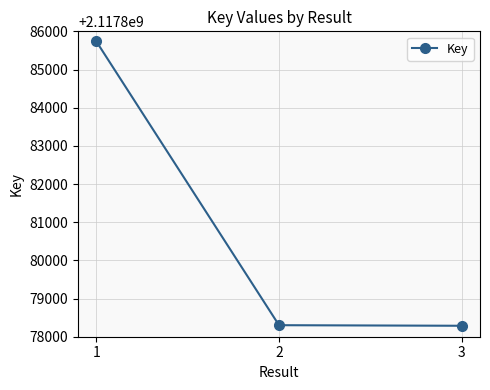

Where does the data first go above 2117878302?

1